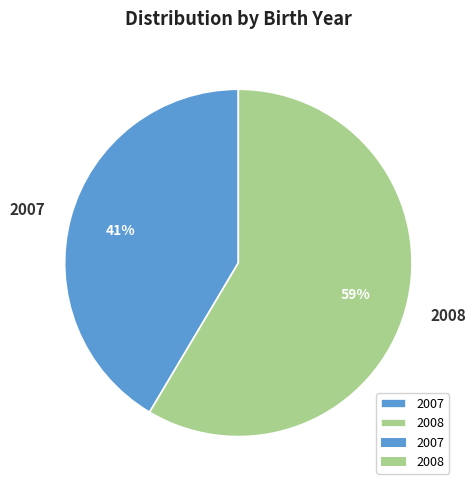

How many segments does this pie chart have?

2